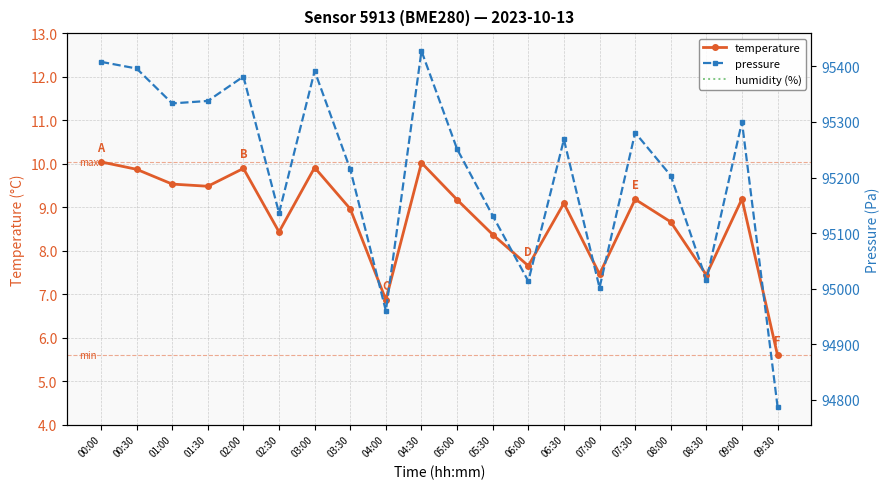

What is the label of the 17th point from the right?

01:30